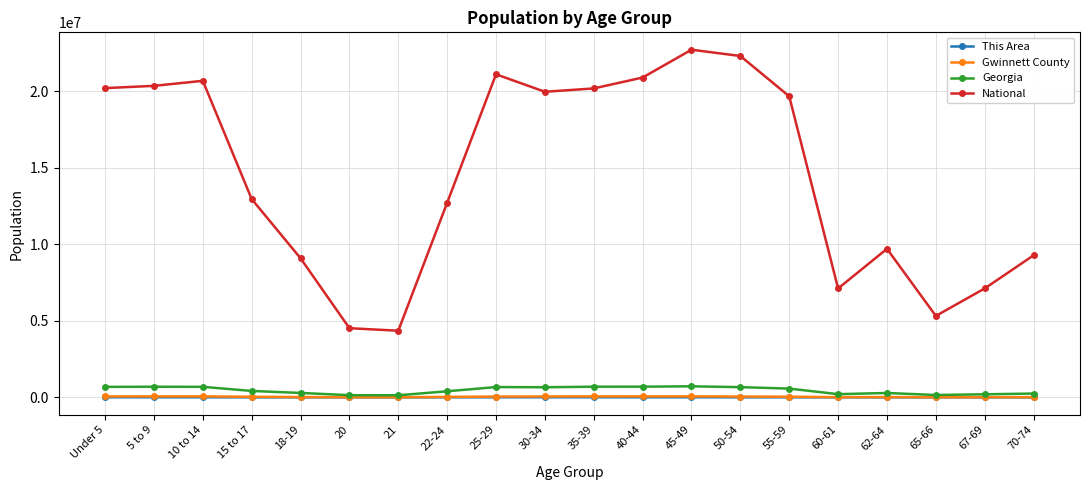

What is the spread (max minus min) of values at 15 to 17?

12951102